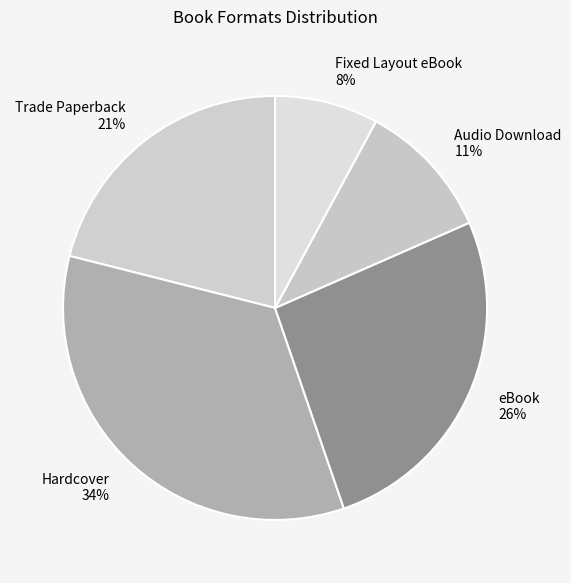

How many segments does this pie chart have?

5